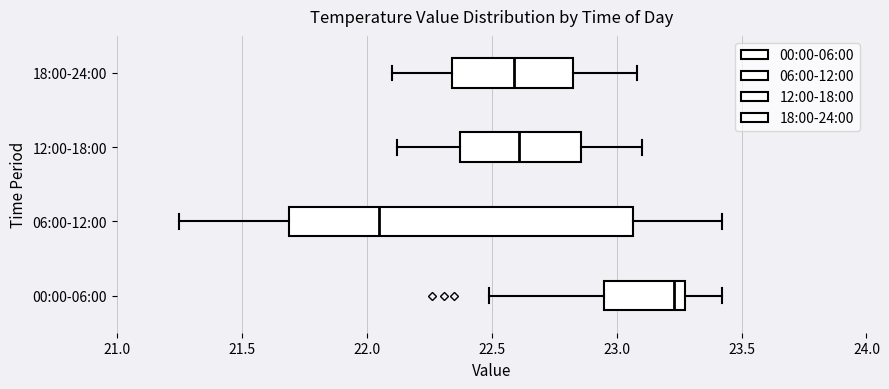

Reading bottom to top, transcribe this box plot: for each box, give where its median line is, the range the box spans, and where its two whiskers end, as read against the x-axis. The values are not printed on the chart, so give them approximately, as read against the axis.

00:00-06:00: median 23.25 (just left of the box's right edge), box 22.95 to 23.25, whiskers 22.50 to 23.40
06:00-12:00: median 22.05, box 21.70 to 23.05, whiskers 21.25 to 23.40
12:00-18:00: median 22.60, box 22.35 to 22.85, whiskers 22.10 to 23.10
18:00-24:00: median 22.60, box 22.35 to 22.85, whiskers 22.10 to 23.10